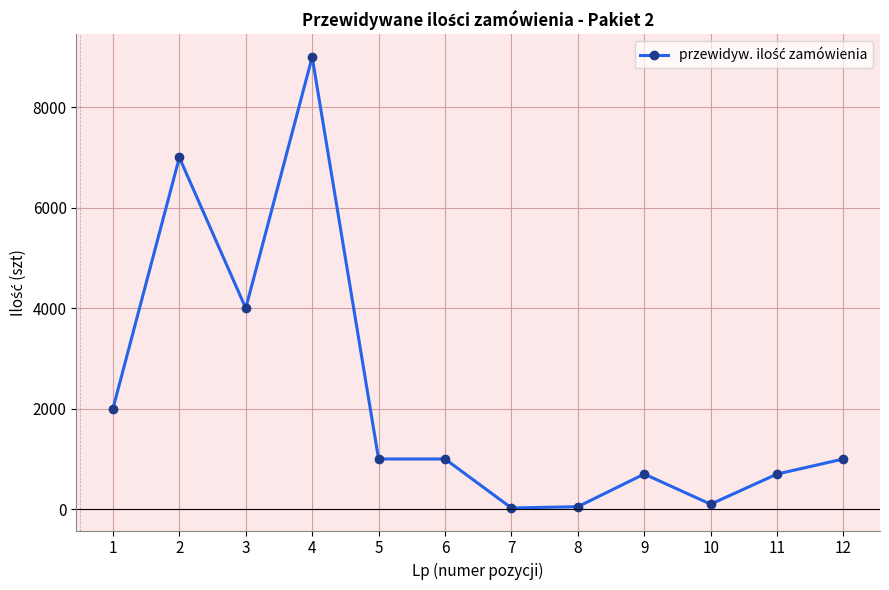

What is the smallest value displayed?

25